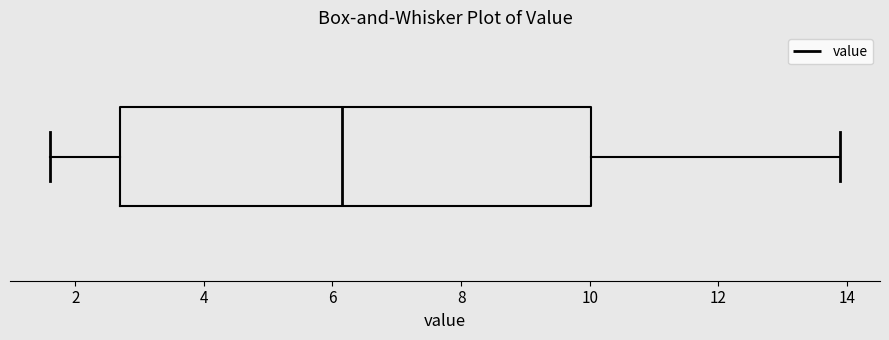

Read this box plot against the x-axis: the position of the median line, the range covered by the box, and the ends of both whiskers. The values are not printed on the chart, so give them approximately, as read against the axis.

median 6.2, box 2.8 to 10.0, whiskers 1.6 to 14.0